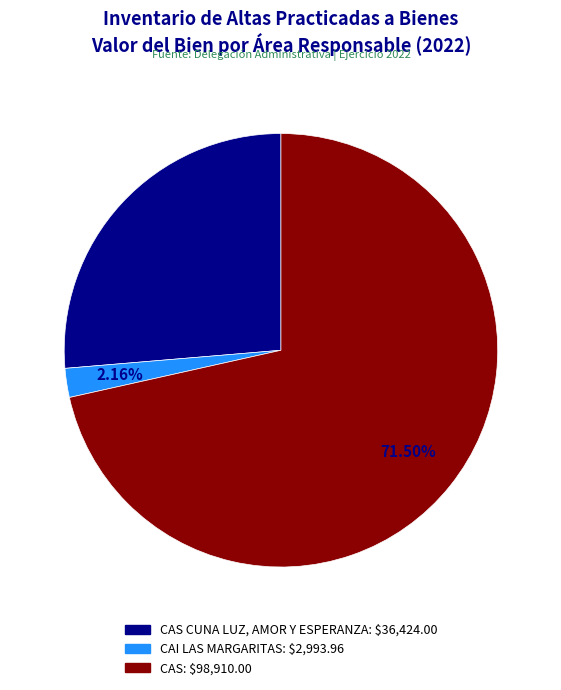

Is there a majority slice in this chart?

Yes